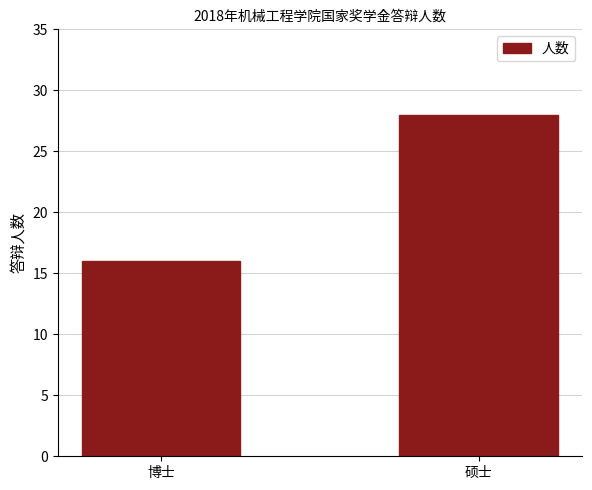

What is the difference between the values at 硕士 and 博士?

12